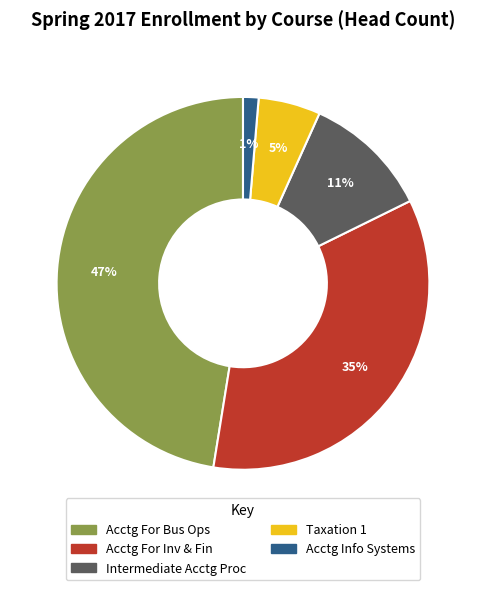

Between Acctg For Bus Ops and Acctg Info Systems, which is larger?

Acctg For Bus Ops